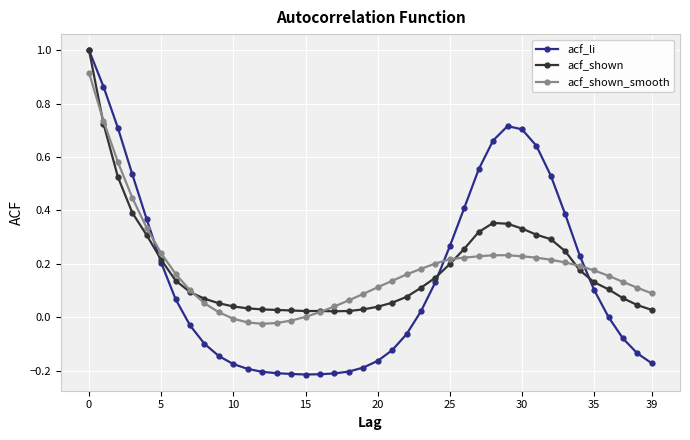

What is the maximum value for acf_shown?

1.0